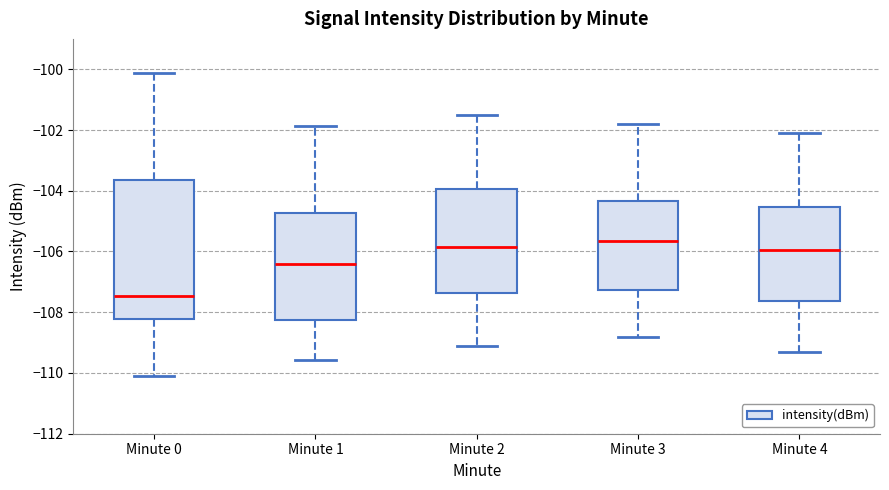

Where does the lower whisker of the box for Minute 0 end on the y-axis? The values are not printed on the chart, so give them approximately, as read against the axis.

-110.0